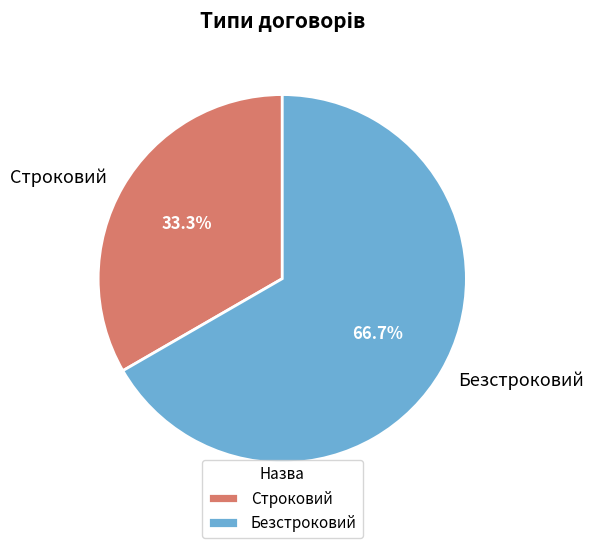

Rank the categories by value from lowest to highest.

Строковий, Безстроковий